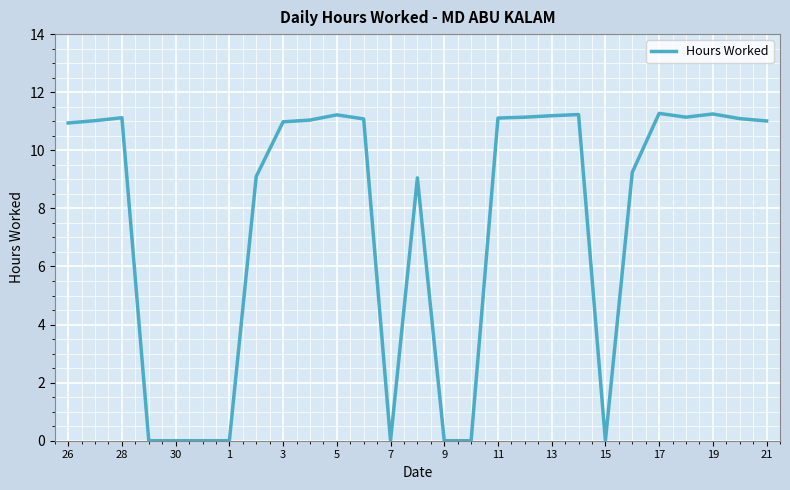

What is the difference between the maximum and minimum values?

11.3